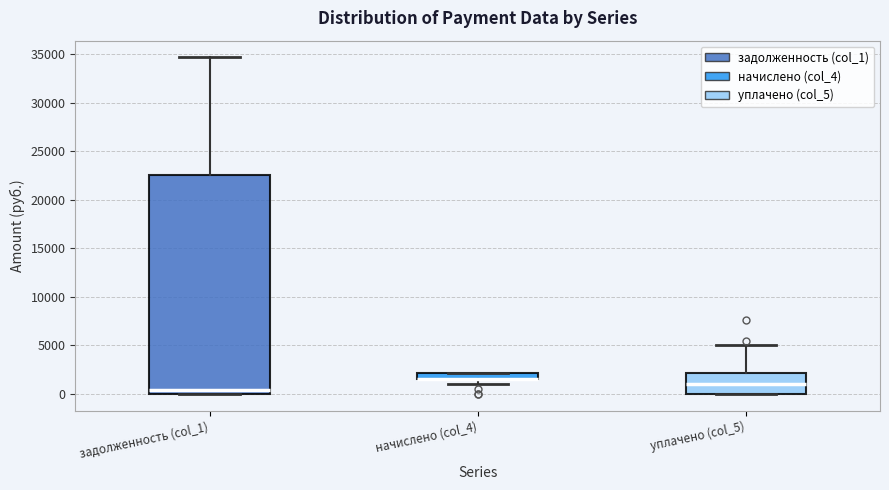

Which box is the tallest, from its lower edge to its upper edge?

задолженность (col_1)